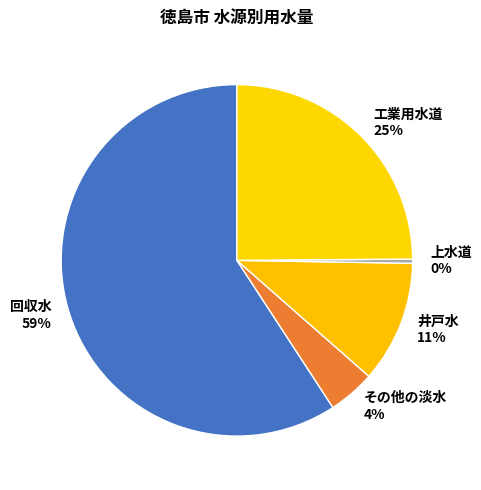

Between 井戸水 and 回収水, which is larger?

回収水